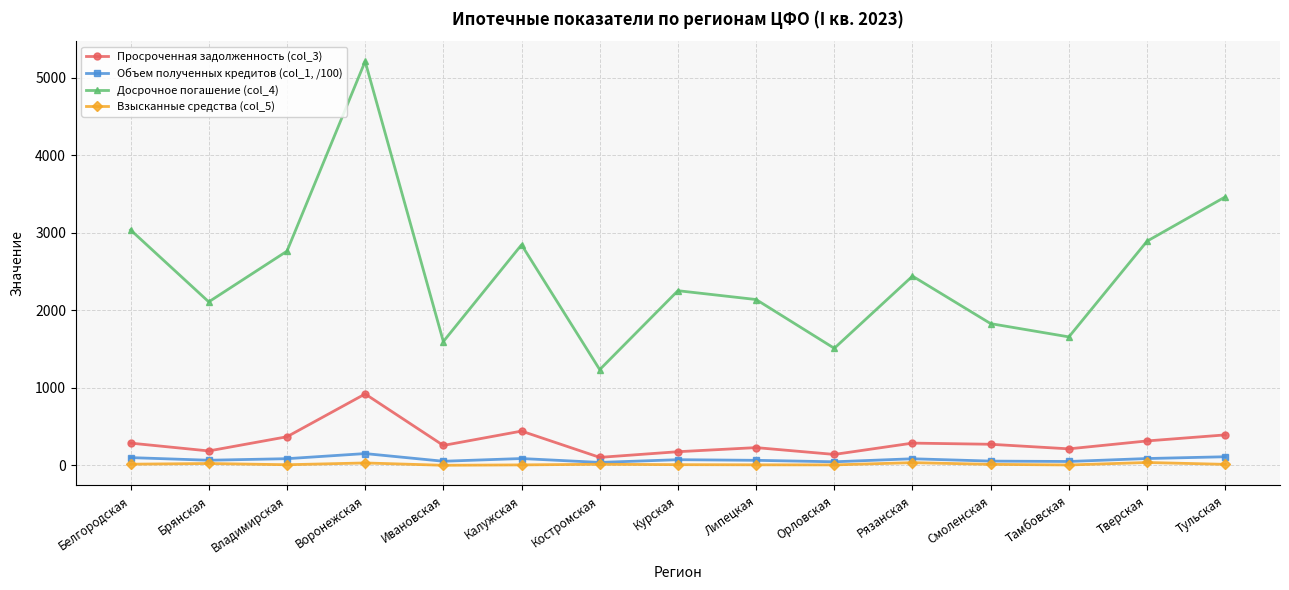

In Объем полученных кредитов (col_1, /100), how many points are higher than both neighbors (excluding endpoints)?

4